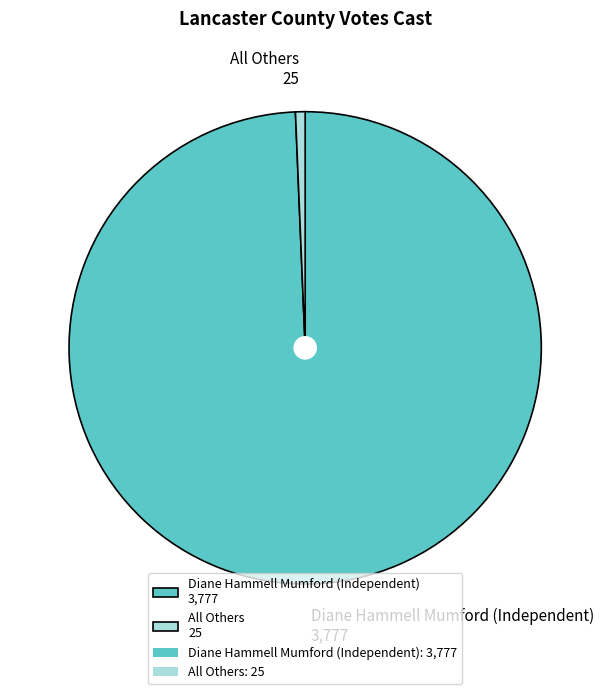

How many segments does this pie chart have?

2